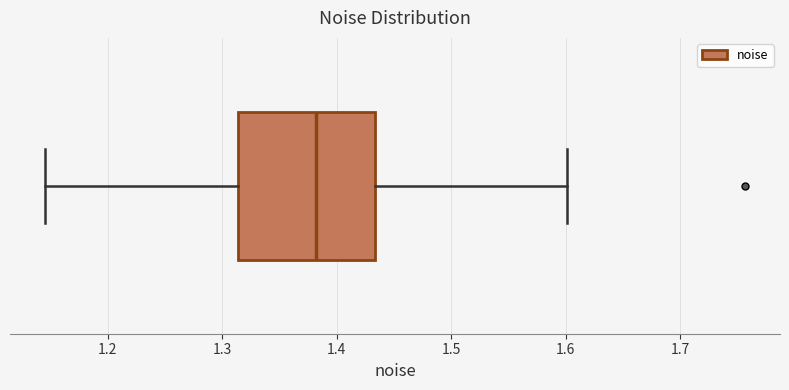

Read this box plot against the x-axis: the position of the median line, the range covered by the box, and the ends of both whiskers. The values are not printed on the chart, so give them approximately, as read against the axis.

median 1.38, box 1.31 to 1.43, whiskers 1.15 to 1.60